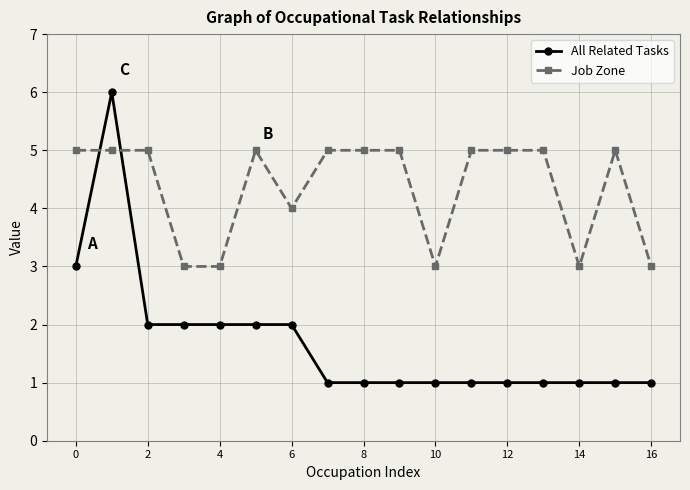

Reading left to right, what are all the values shown in this chart?

All Related Tasks: 3	6	2	2	2	2	2	1	1	1	1	1	1	1	1	1	1
Job Zone: 5	5	5	3	3	5	4	5	5	5	3	5	5	5	3	5	3